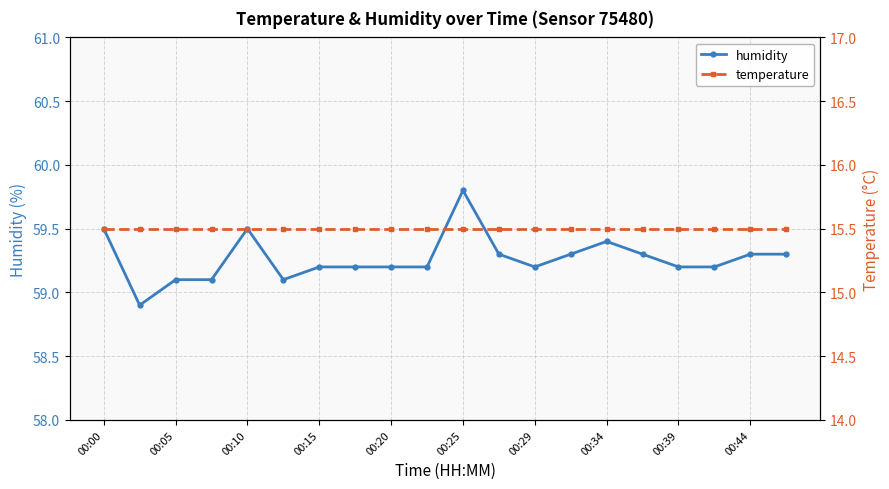

Where does the humidity series first go above 59?

00:00